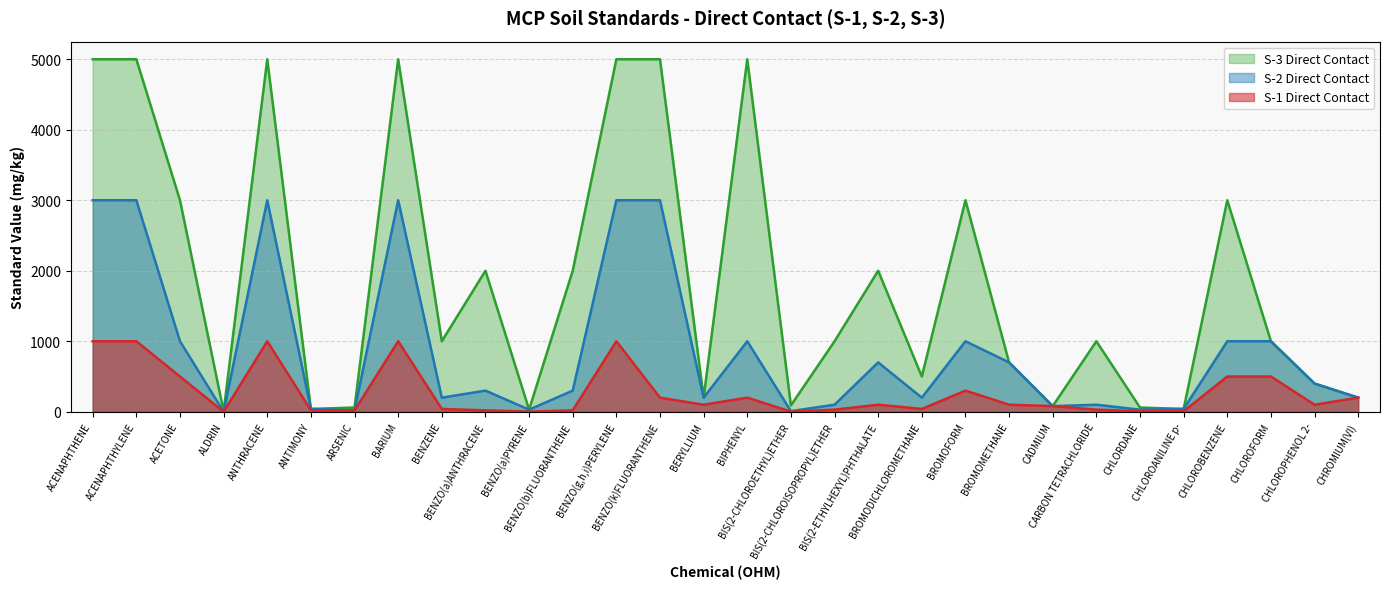

What is the average value of the S-2 Direct Contact series?

888.3